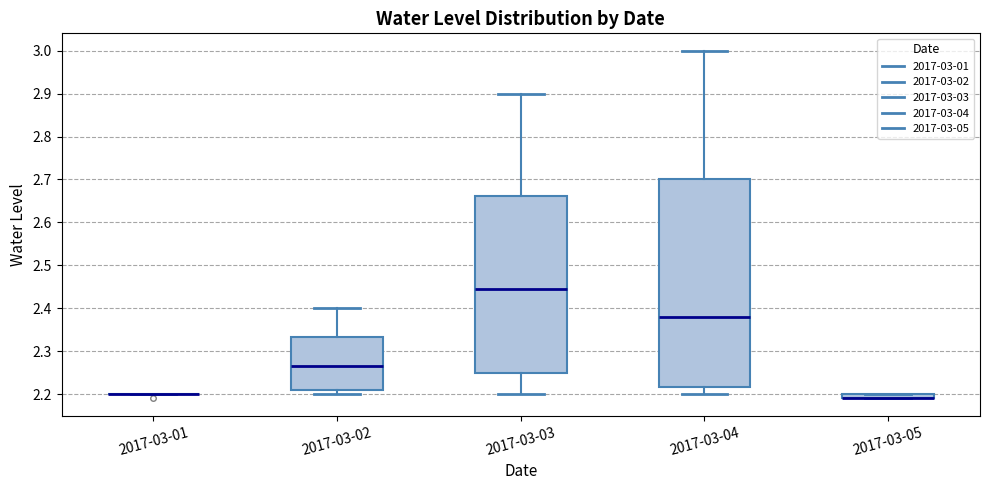

Where does the upper whisker of the box for 2017-03-02 end on the y-axis? The values are not printed on the chart, so give them approximately, as read against the axis.

2.40